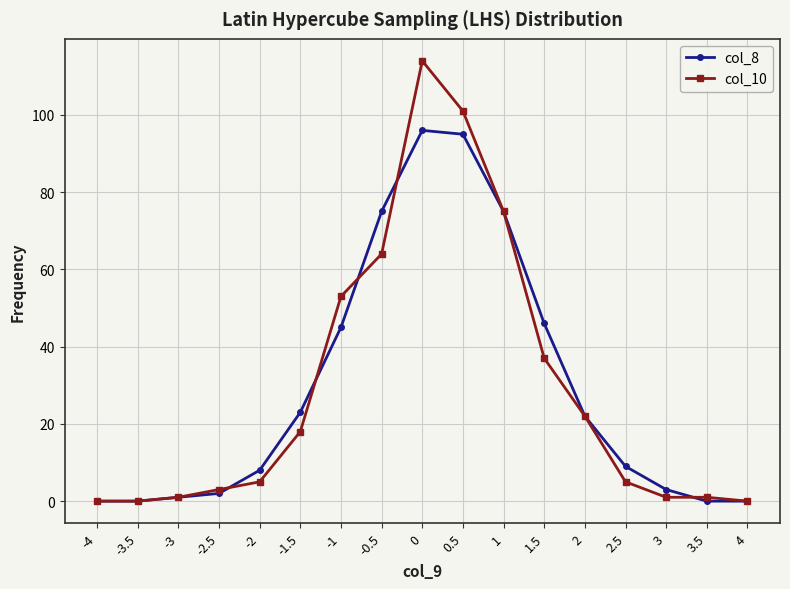

Rank the series by their maximum value, from lowest to highest.

col_8, col_10